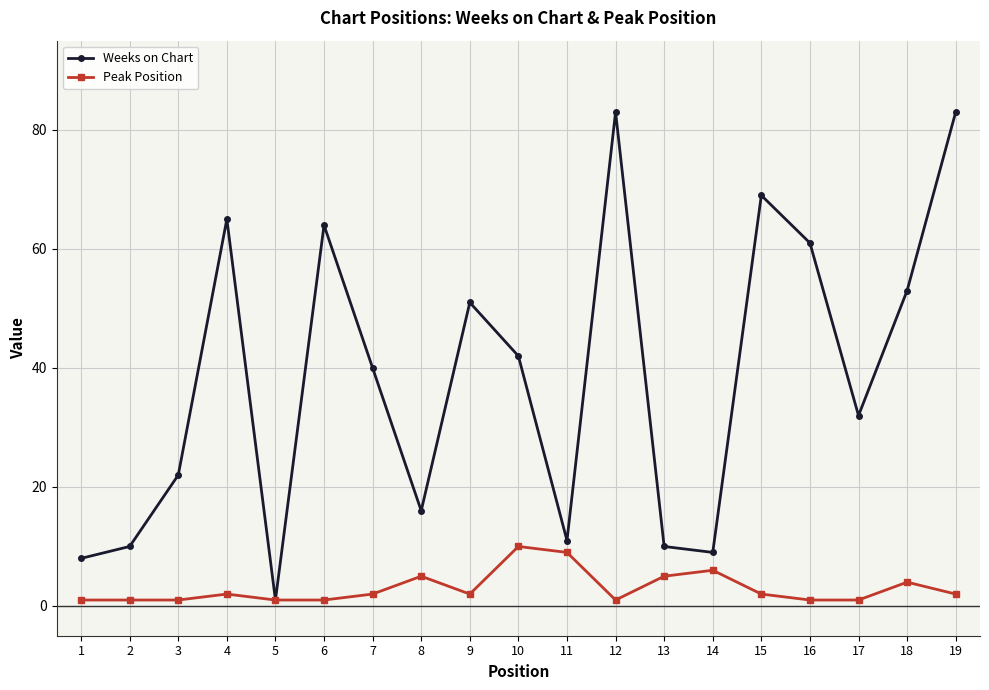

The value of Weeks on Chart at 2 is 10. True or false?

True